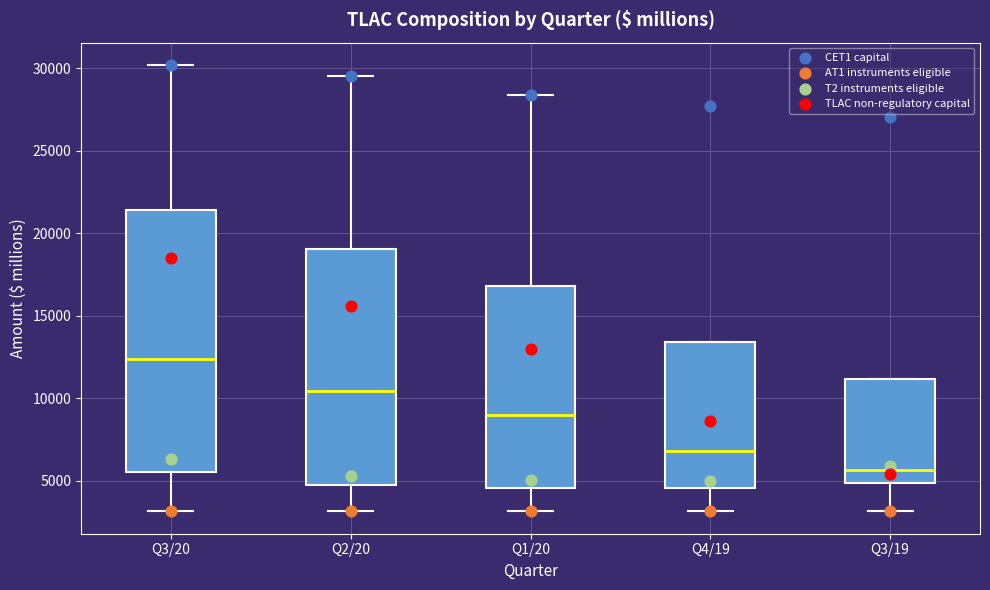

Reading left to right, transcribe this box plot: for each box, give where its median line is, the range the box spans, and where its two whiskers end, as read against the y-axis. The values are not printed on the chart, so give them approximately, as read against the axis.

Q3/20: median 12500, box 5500 to 21500, whiskers 3000 to 30000
Q2/20: median 10500, box 4500 to 19000, whiskers 3000 to 29500
Q1/20: median 9000, box 4500 to 17000, whiskers 3000 to 28500
Q4/19: median 7000, box 4500 to 13500, whiskers 3000 to 13500
Q3/19: median 5500, box 5000 to 11000, whiskers 3000 to 11000